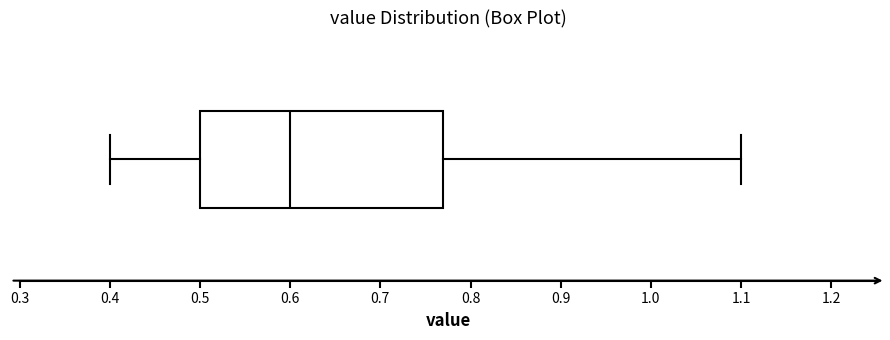

Transcribe this box plot: give where the median line is, the range the box spans, and where the two whiskers end, as read against the x-axis. The values are not printed on the chart, so give them approximately, as read against the axis.

median 0.60, box 0.50 to 0.77, whiskers 0.40 to 1.10